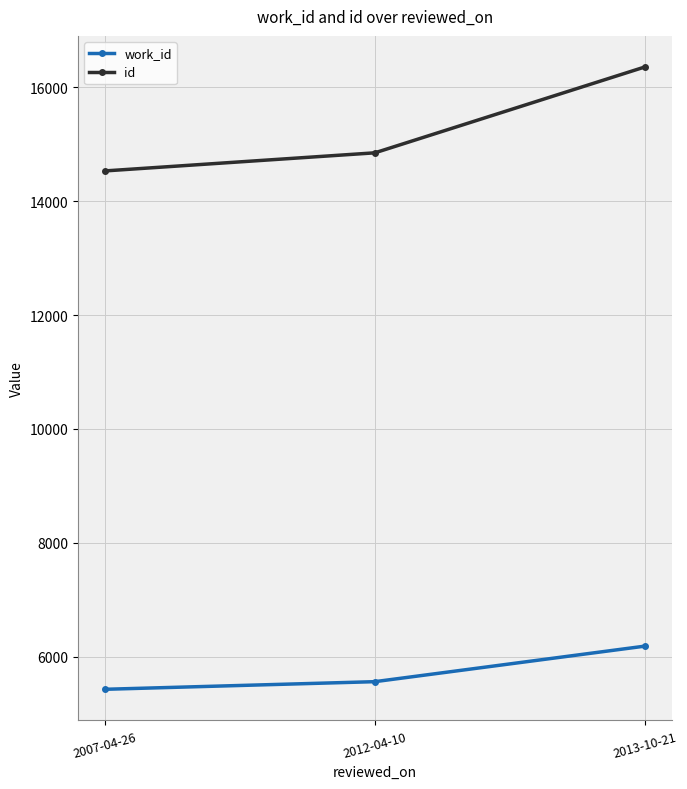

Rank the series by their average value, from highest to lowest.

id, work_id